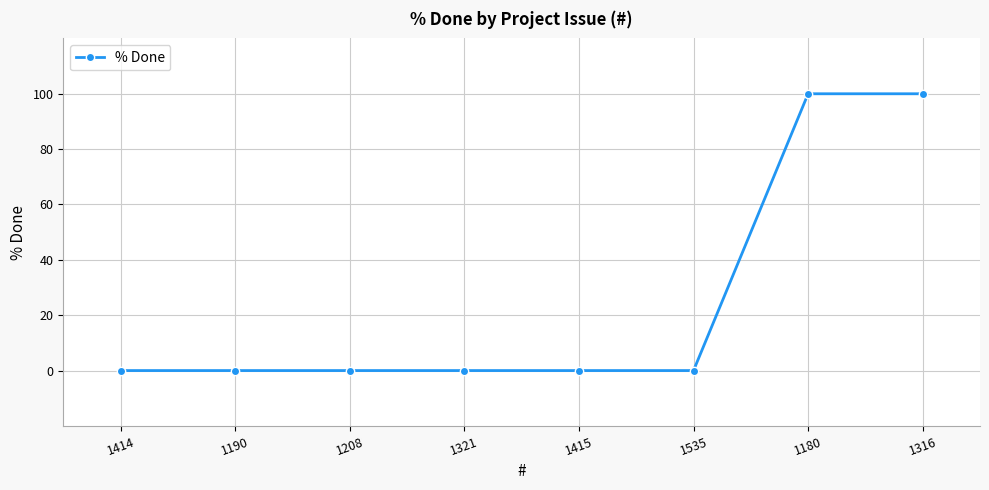

What is the change in value from 1190 to 1180?

+100